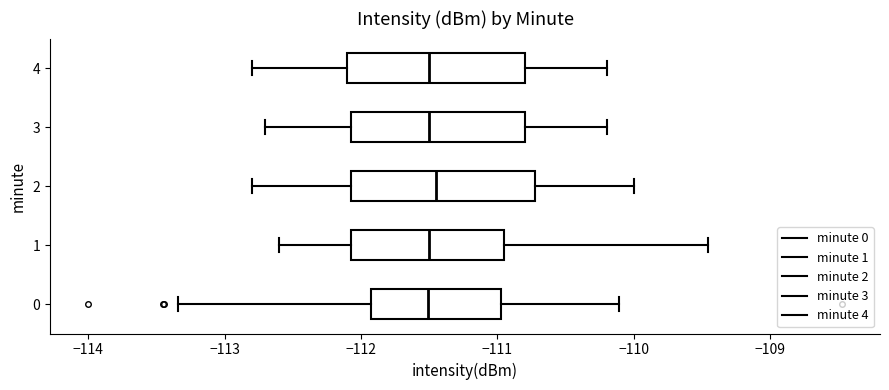

Reading bottom to top, read every box against the x-axis: the position of its median line, the range the box covers, and the ends of its whiskers. The values are not printed on the chart, so give them approximately, as read against the axis.

0: median -111.5, box -111.9 to -111.0, whiskers -113.3 to -110.1
1: median -111.5, box -112.1 to -111.0, whiskers -112.6 to -109.5
2: median -111.4, box -112.1 to -110.7, whiskers -112.8 to -110.0
3: median -111.5, box -112.1 to -110.8, whiskers -112.7 to -110.2
4: median -111.5, box -112.1 to -110.8, whiskers -112.8 to -110.2